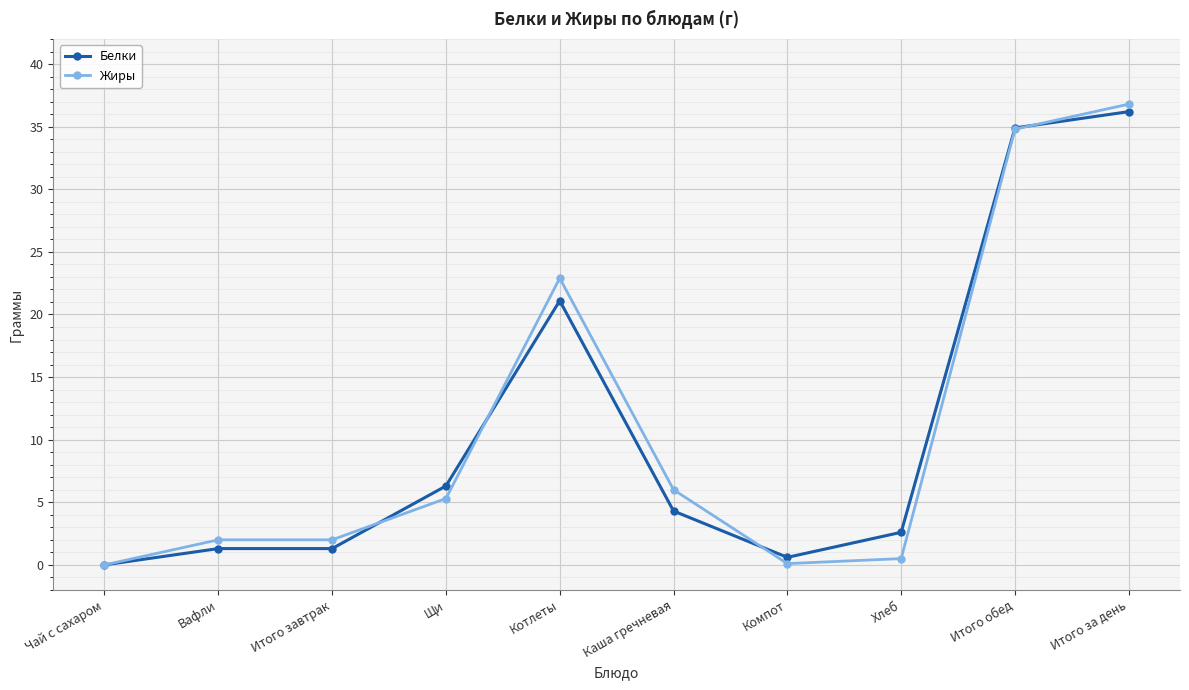

What is the label of the 6th point from the right?

Котлеты